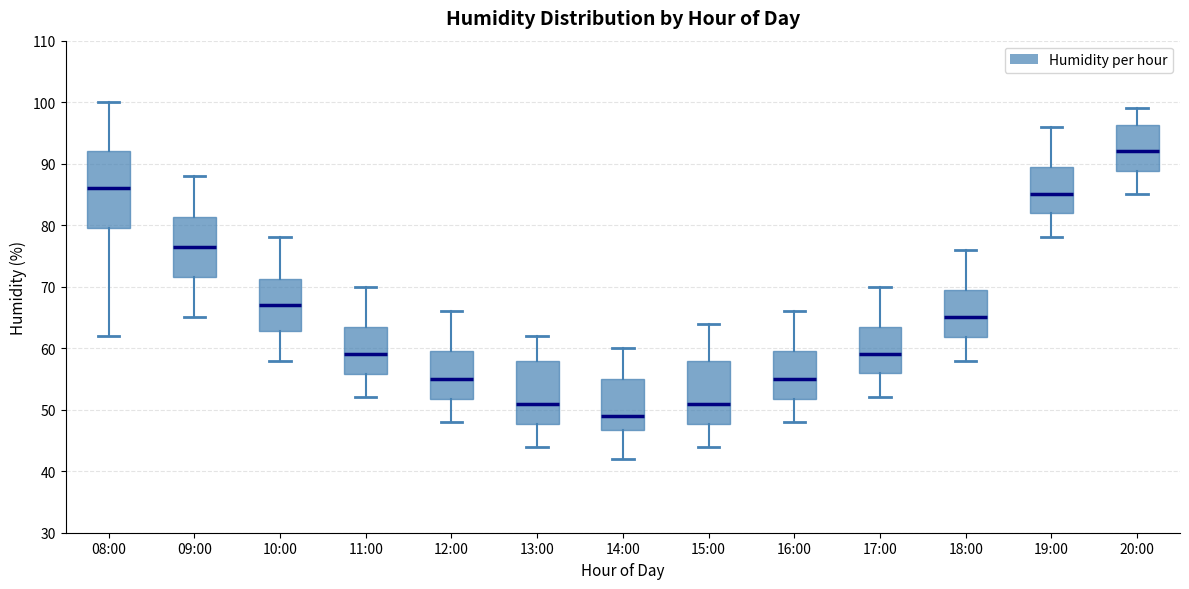

Comparing the boxes themselves (not the whiskers), which one is the tallest?

08:00